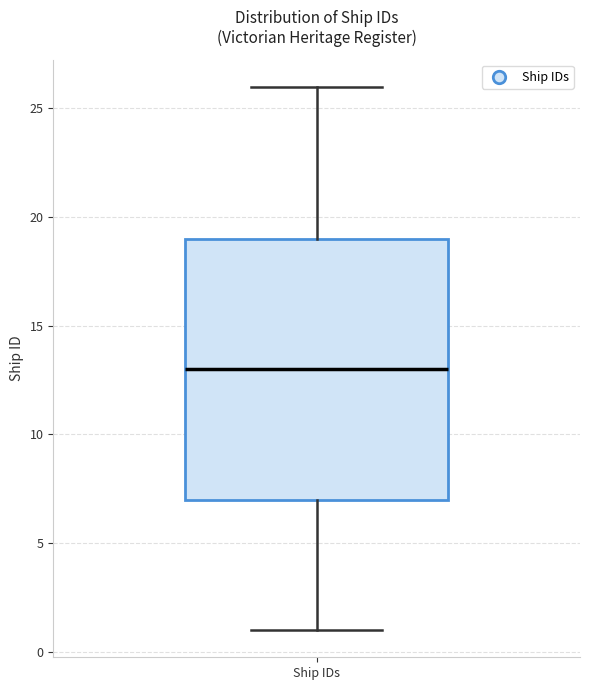

Read this box plot against the y-axis: the position of the median line, the range covered by the box, and the ends of both whiskers. The values are not printed on the chart, so give them approximately, as read against the axis.

median 13, box 7 to 19, whiskers 1 to 26